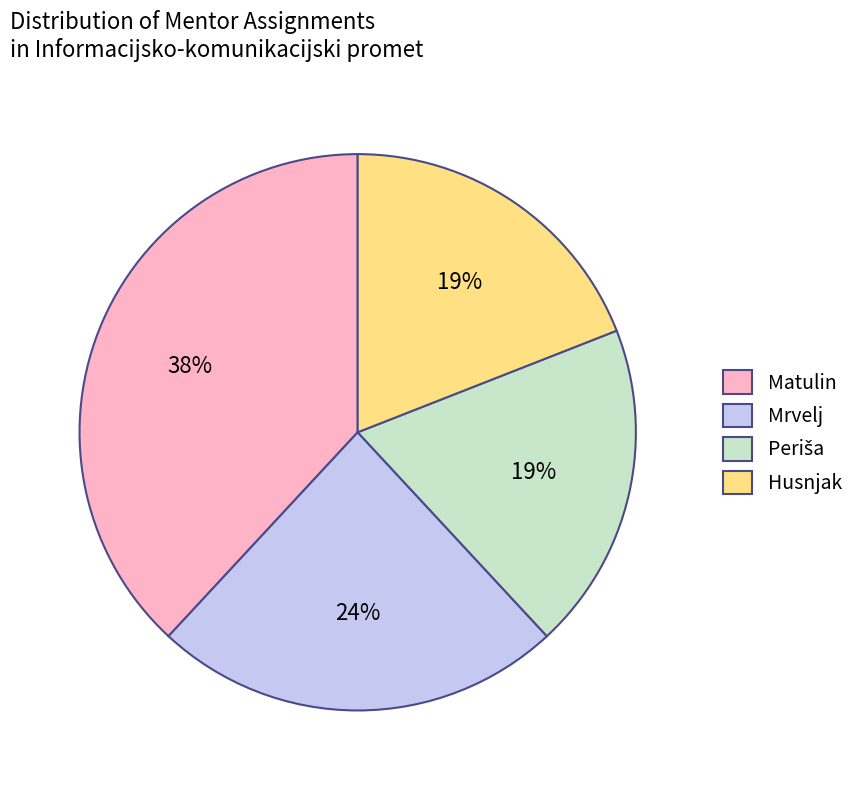

Combined, do Mrvelj and Matulin account for over 50%?

Yes